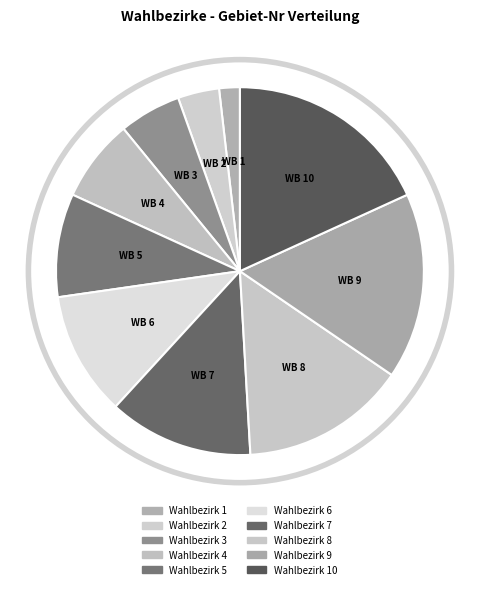

Count the number of slices in the pie.

10